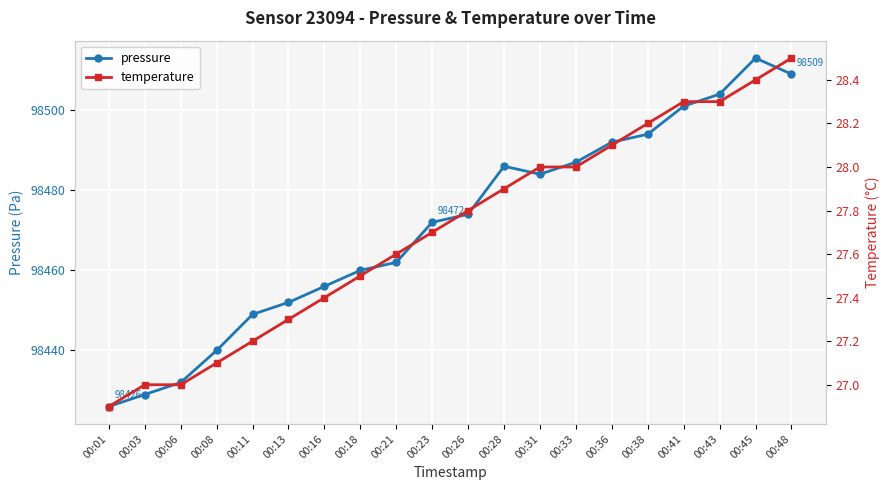

Read the temperature value at 00:01.

26.9